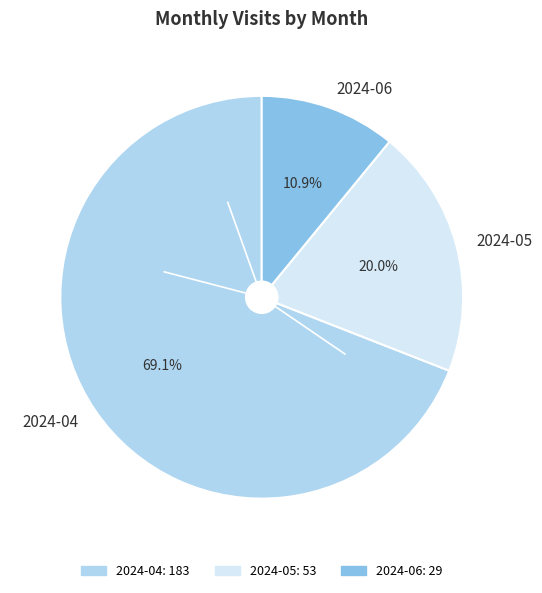

Which slice is the largest?

2024-04